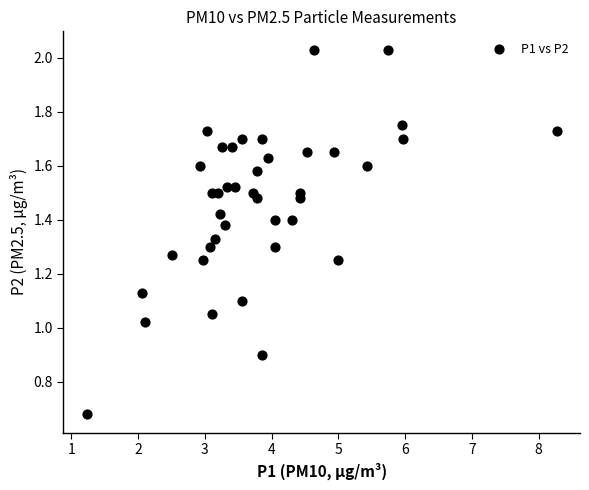

What is the range of X values (max minus min)?

7.0